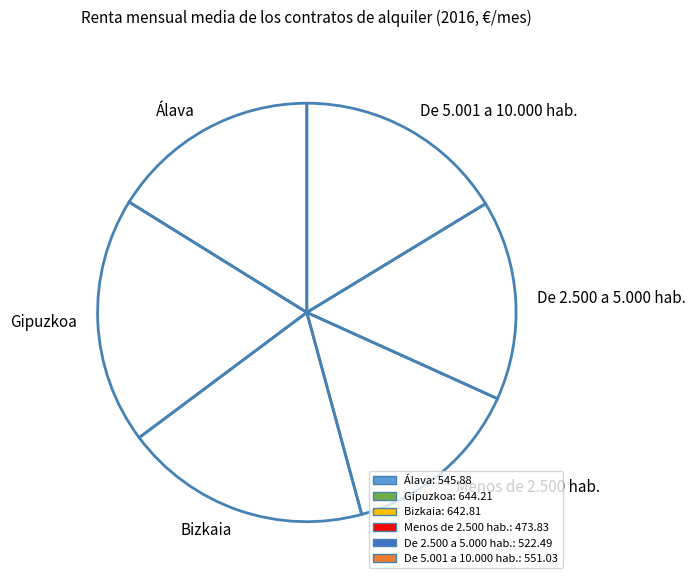

Combined, do Álava and Bizkaia account for over 50%?

No